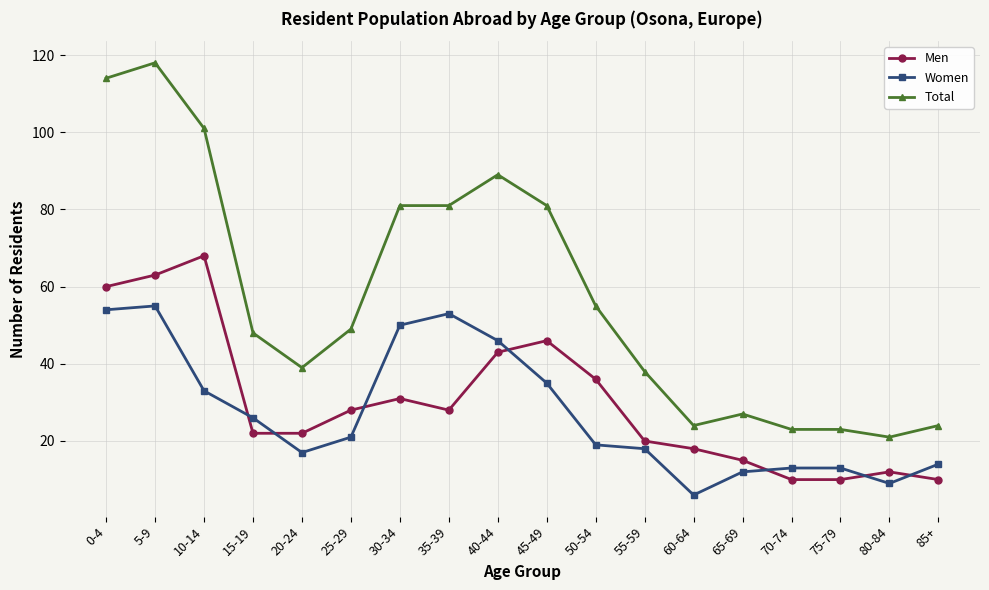

What are all the series names shown in the legend?

Men, Women, Total